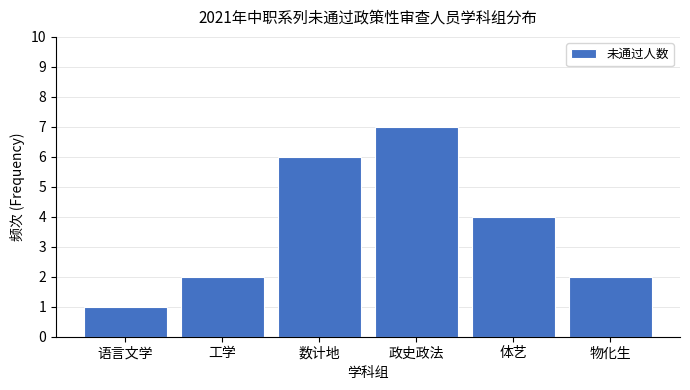

Reading right to left, transcribe all the data shown in this chart.

2	4	7	6	2	1